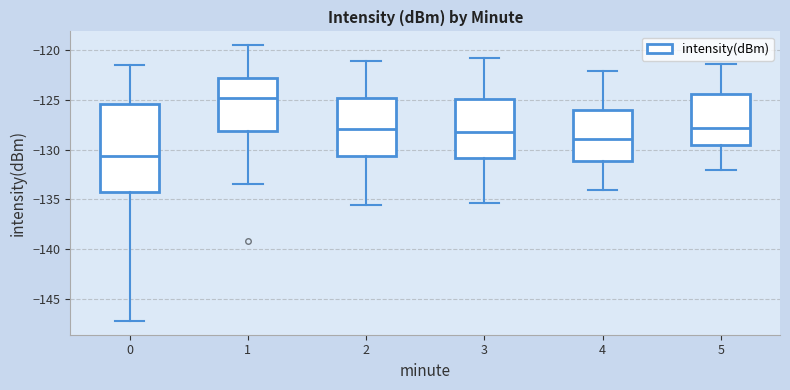

Which box is the tallest, from its lower edge to its upper edge?

0